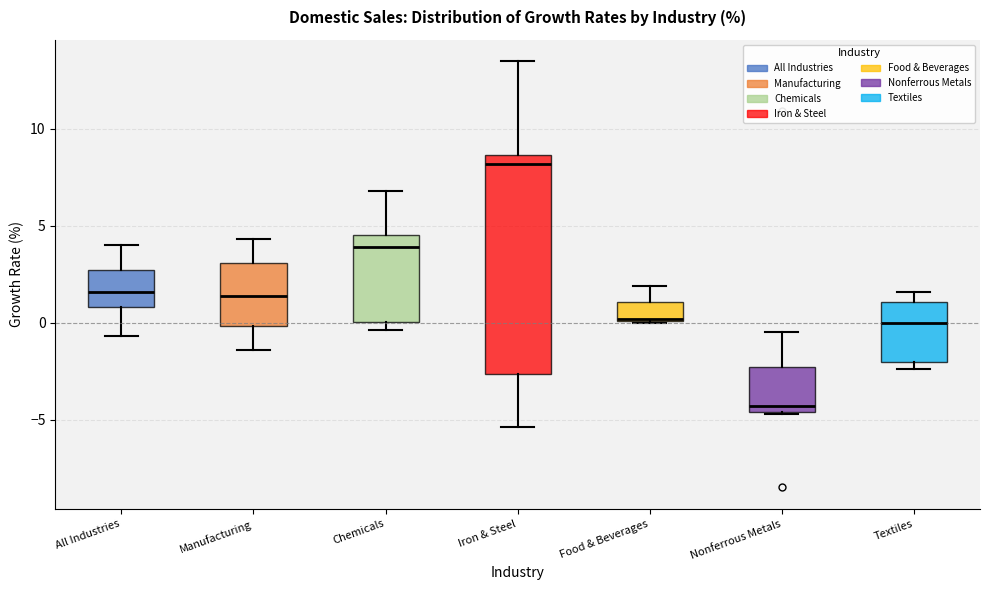

Reading left to right, read every box against the y-axis: the position of its median line, the range the box covers, and the ends of its whiskers. The values are not printed on the chart, so give them approximately, as read against the axis.

All Industries: median 1.5, box 1.0 to 2.5, whiskers -0.5 to 4.0
Manufacturing: median 1.5, box 0.0 to 3.0, whiskers -1.5 to 4.5
Chemicals: median 4.0, box 0.0 to 4.5, whiskers -0.5 to 7.0
Iron & Steel: median 8.0, box -2.5 to 8.5, whiskers -5.5 to 13.5
Food & Beverages: median 0.0, box 0.0 to 1.0, whiskers 0.0 to 2.0
Nonferrous Metals: median -4.5 (just above the box's lower edge), box -4.5 to -2.5, whiskers -4.5 to -0.5
Textiles: median 0.0, box -2.0 to 1.0, whiskers -2.5 to 1.5